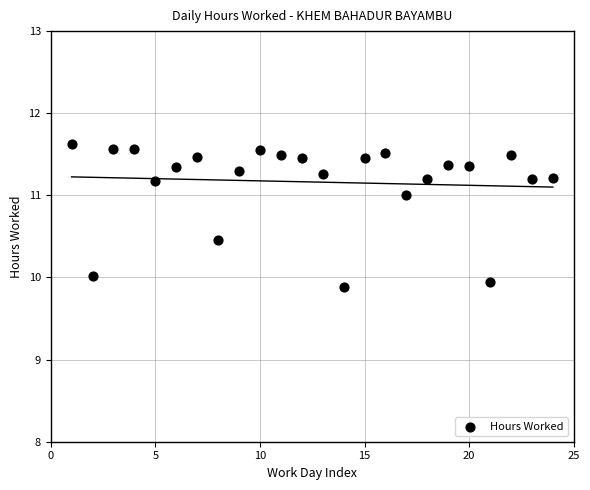

What is the range of Y values (max minus min)?

1.7